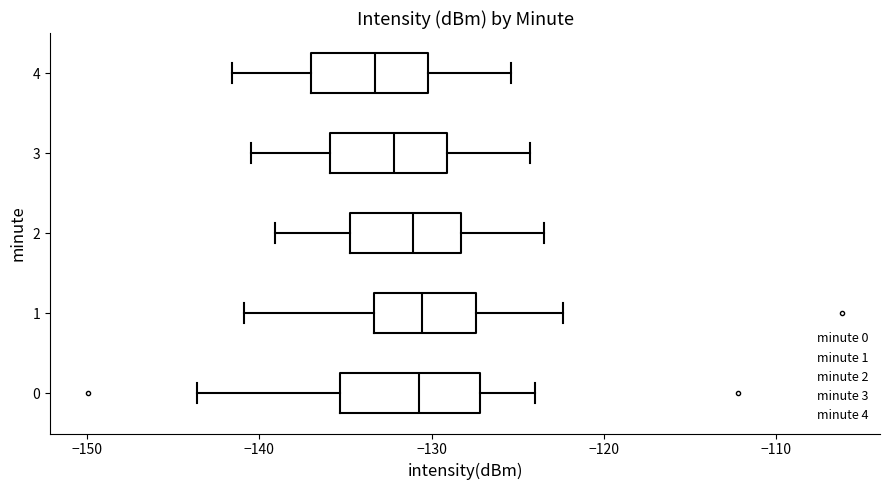

Where is the right edge of the box at y = 1 on the x-axis? The values are not printed on the chart, so give them approximately, as read against the axis.

-127